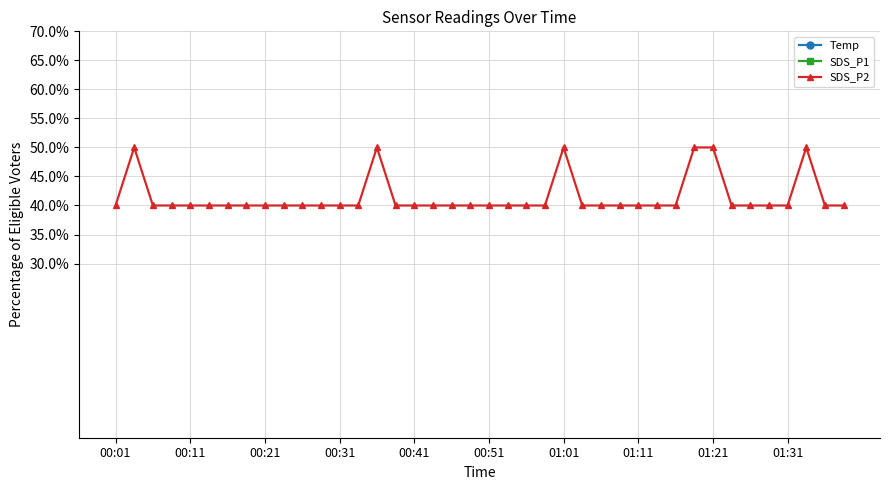

How many categories are shown in the chart?

40